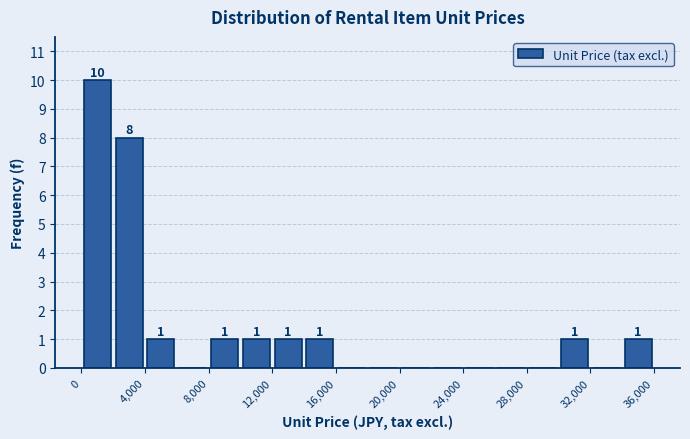

Over which range of the x-axis is the bar tallest?

0 to 2000